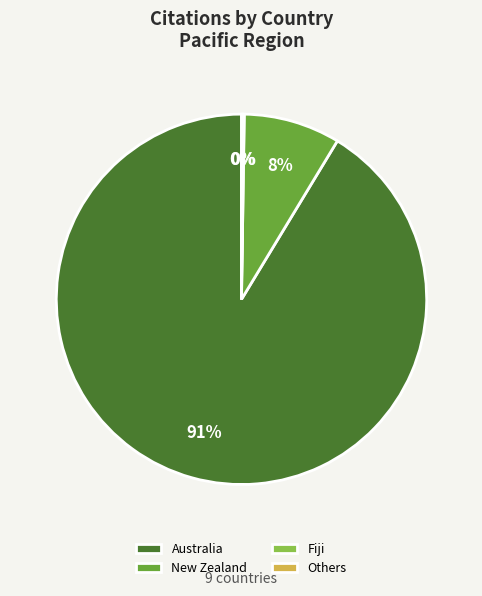

What is the largest slice in the pie chart?

Australia